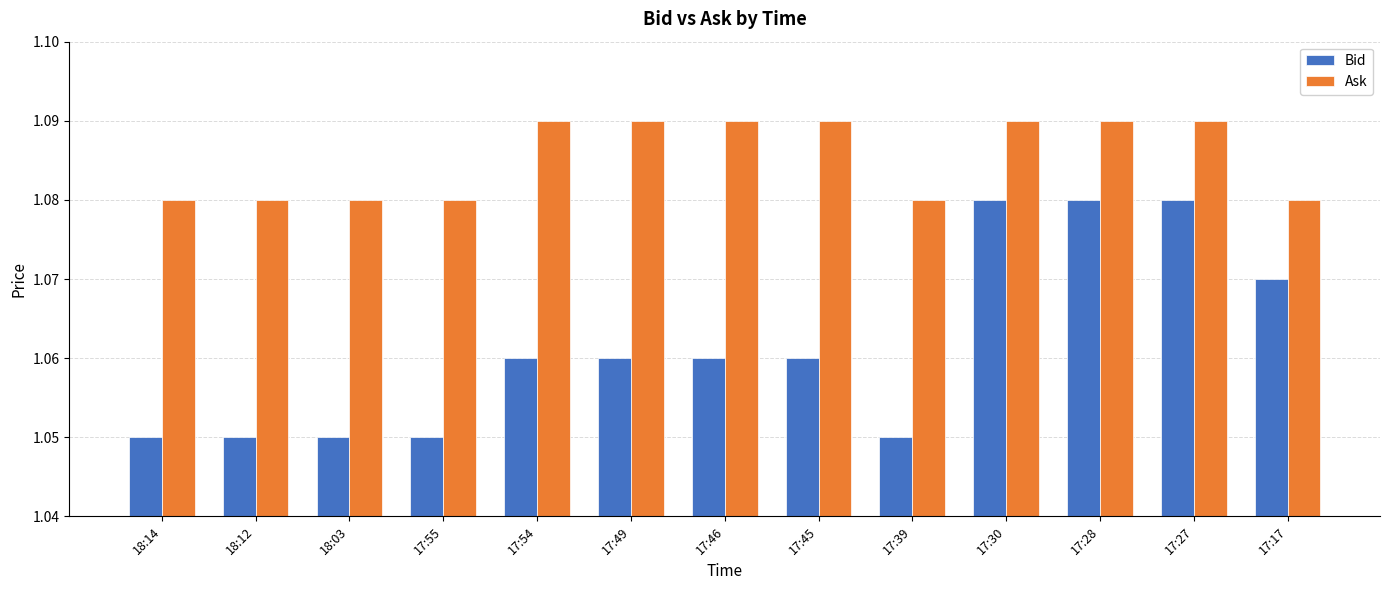

The Ask series shows 0.5 at 17:27. True or false?

False